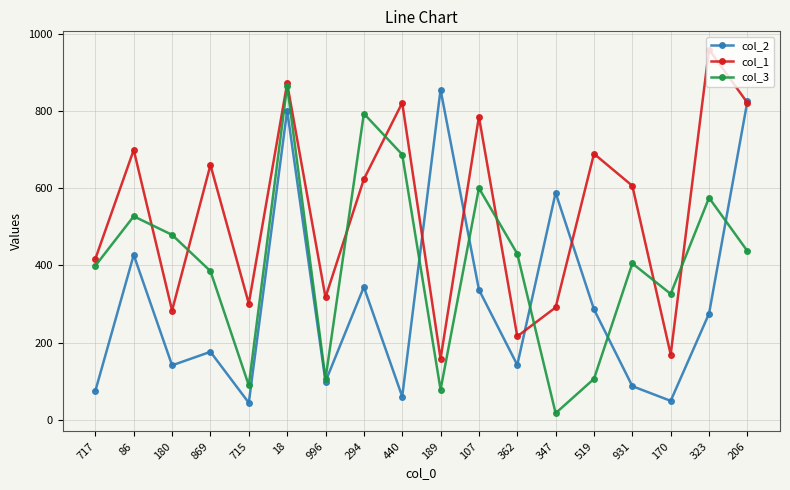

What is the sum of the col_2 values at 715 and 323?

319